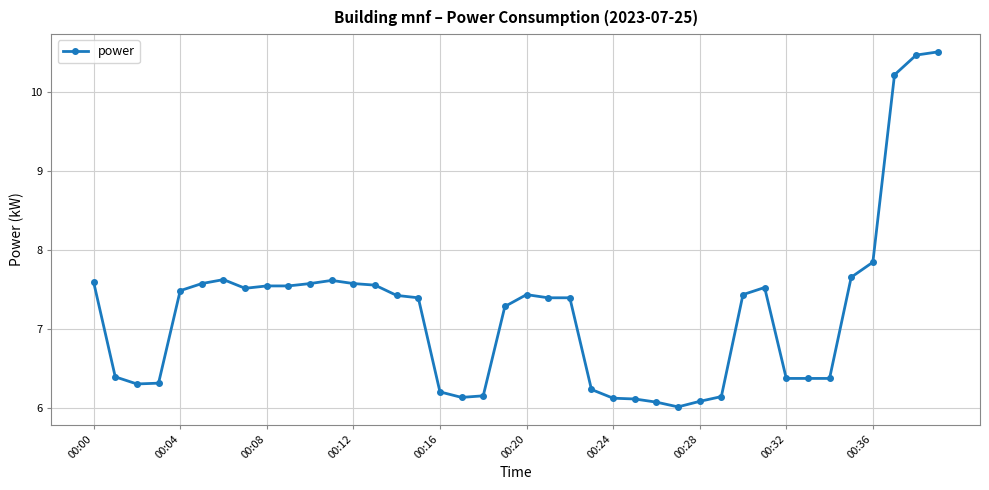

What is the minimum value shown in the chart?

6.0